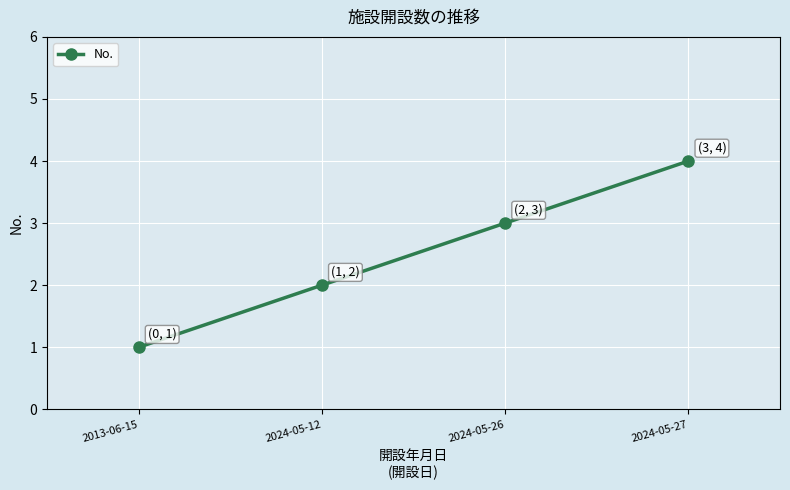

What is the greatest value displayed?

4